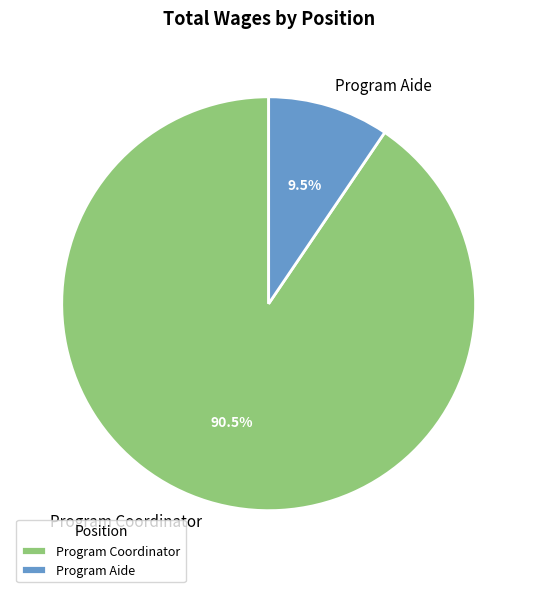

Approximately how many times larger is the value at Program Aide compared to Program Coordinator?

0.1